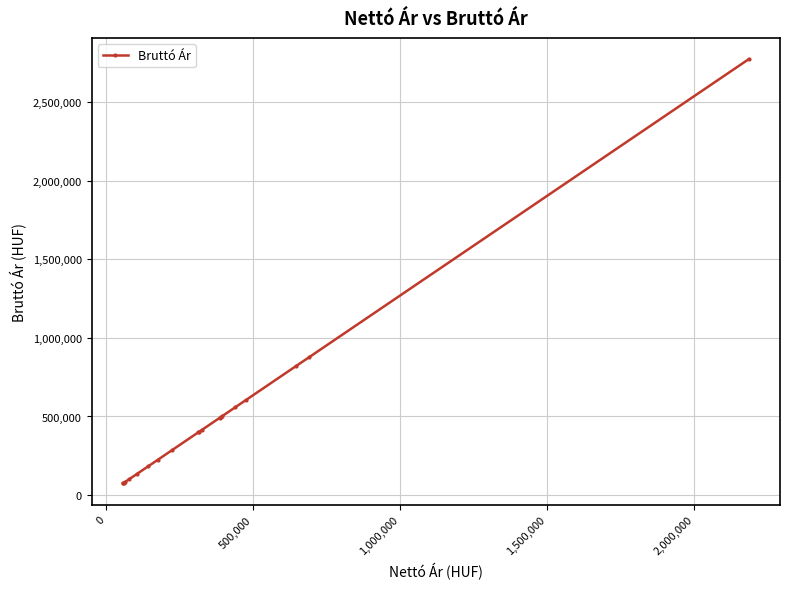

What is the difference between the second highest and minimum values?

803198